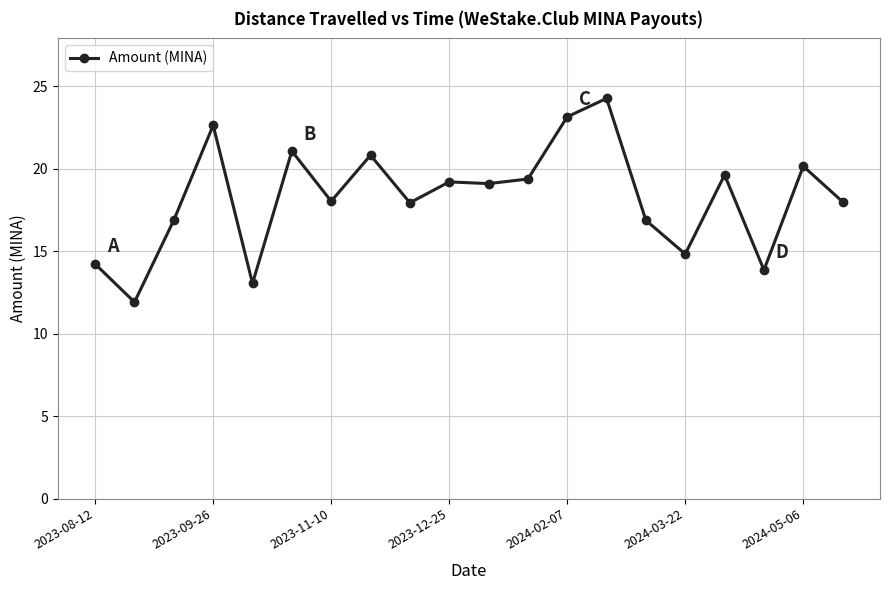

What is the value of the 2nd point from the left?

11.9